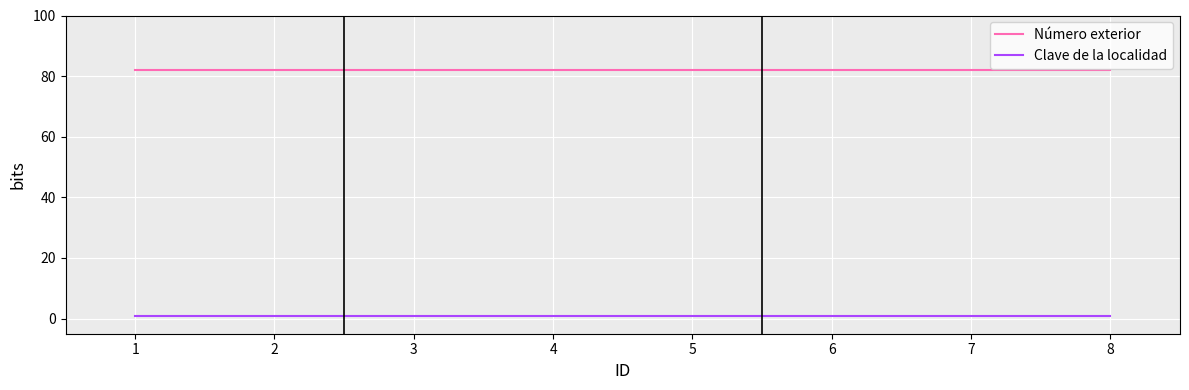

List the series in order of their overall mean, lowest first.

Clave de la localidad, Número exterior